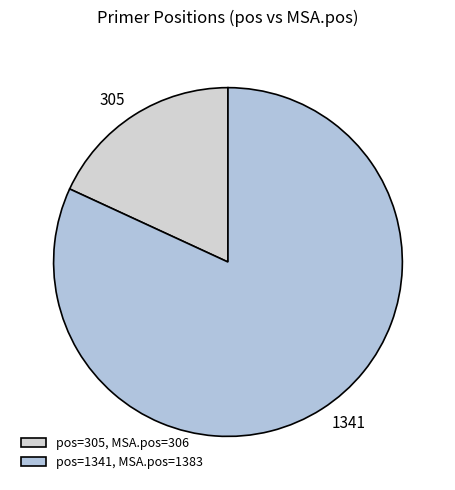

Rank the categories by value from highest to lowest.

1341, 305